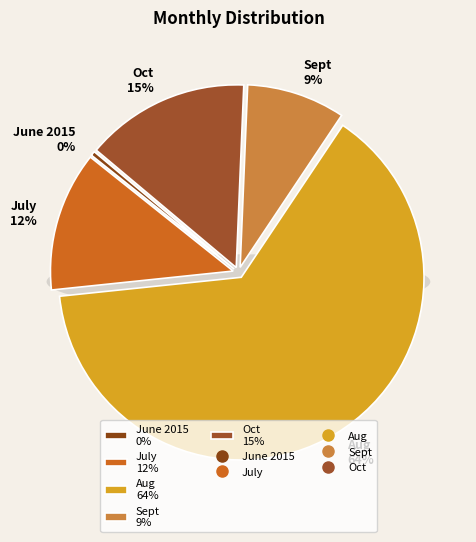

To the nearest percent, what is the average slice percentage?

20%